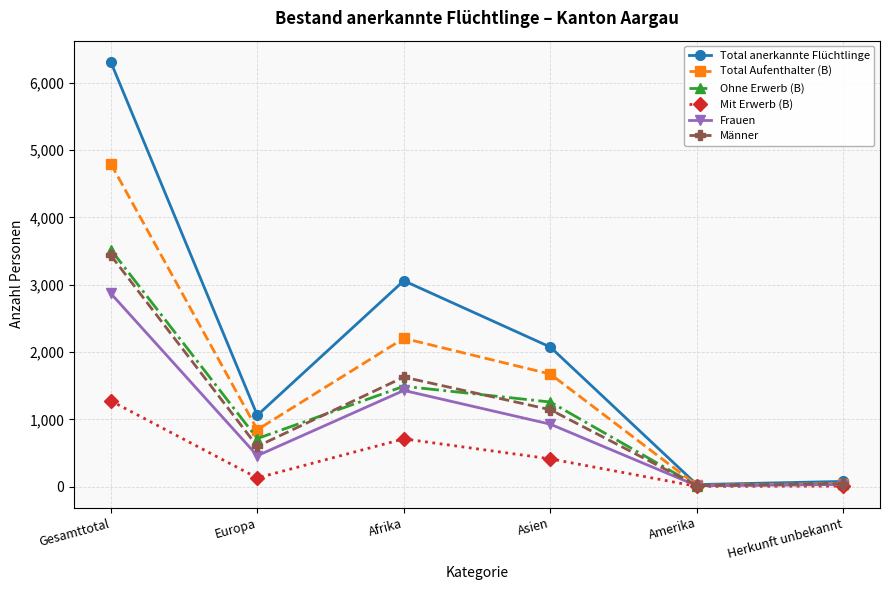

True or false: Männer has more than 0 interior local peaks.

True